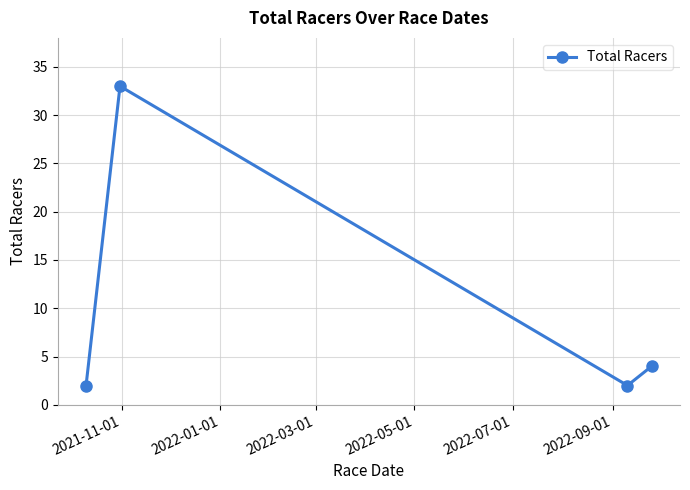

What is the maximum value shown in the chart?

33